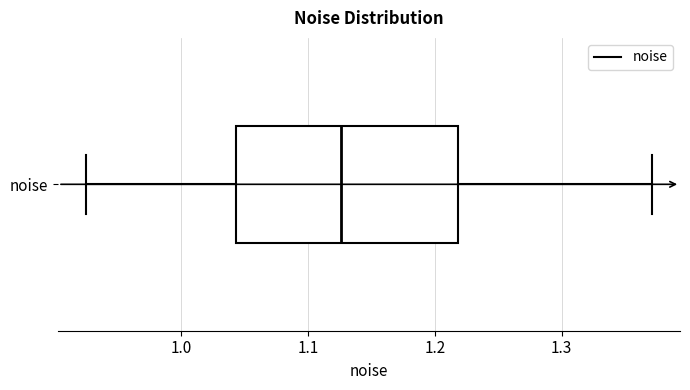

Read this box plot against the x-axis: the position of the median line, the range covered by the box, and the ends of both whiskers. The values are not printed on the chart, so give them approximately, as read against the axis.

median 1.13, box 1.04 to 1.22, whiskers 0.93 to 1.37